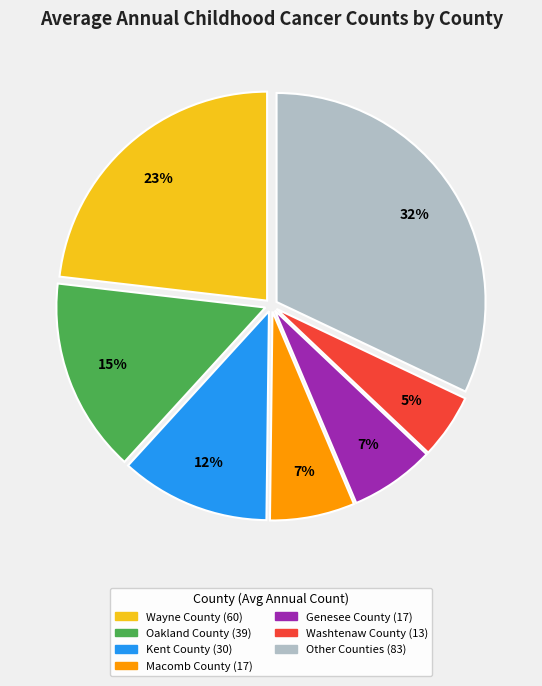

To the nearest percent, what is the difference between the largest and smallest slice percentages?

27%